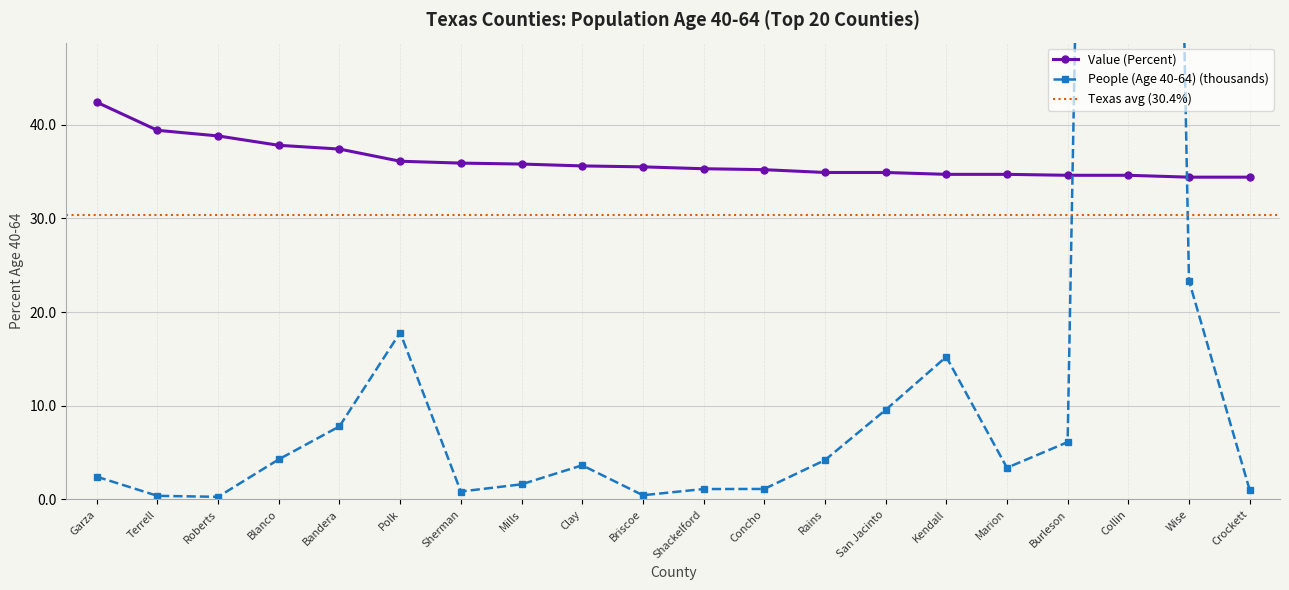

Does the chart have visible grid lines?

Yes